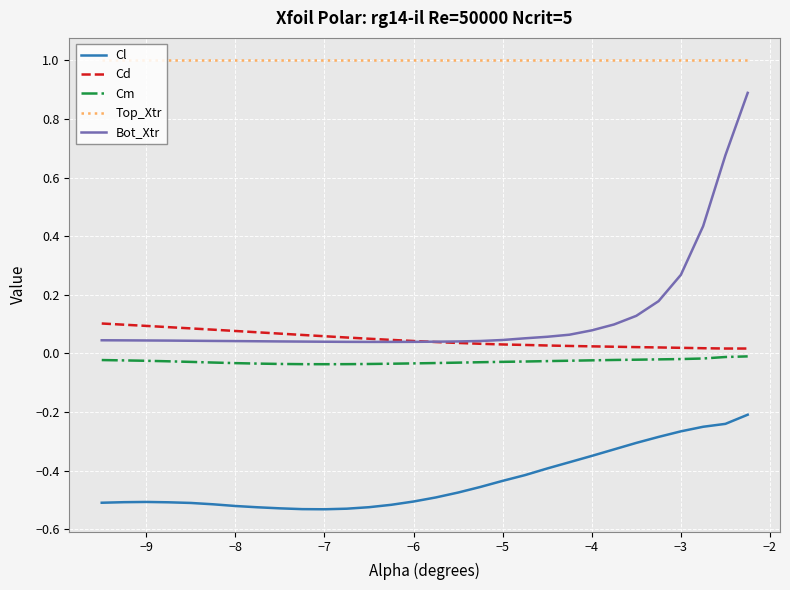

What is the minimum value for Top_Xtr?

1.0